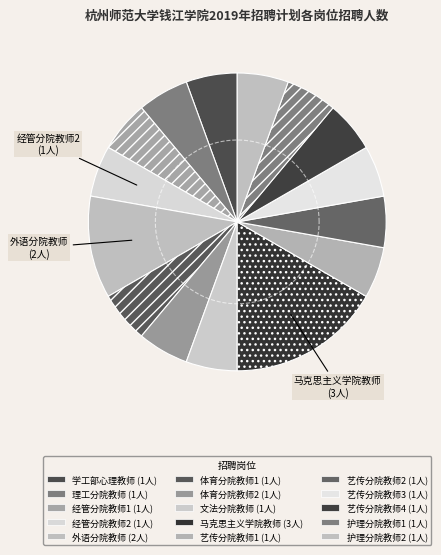

Does any single category account for the majority?

No